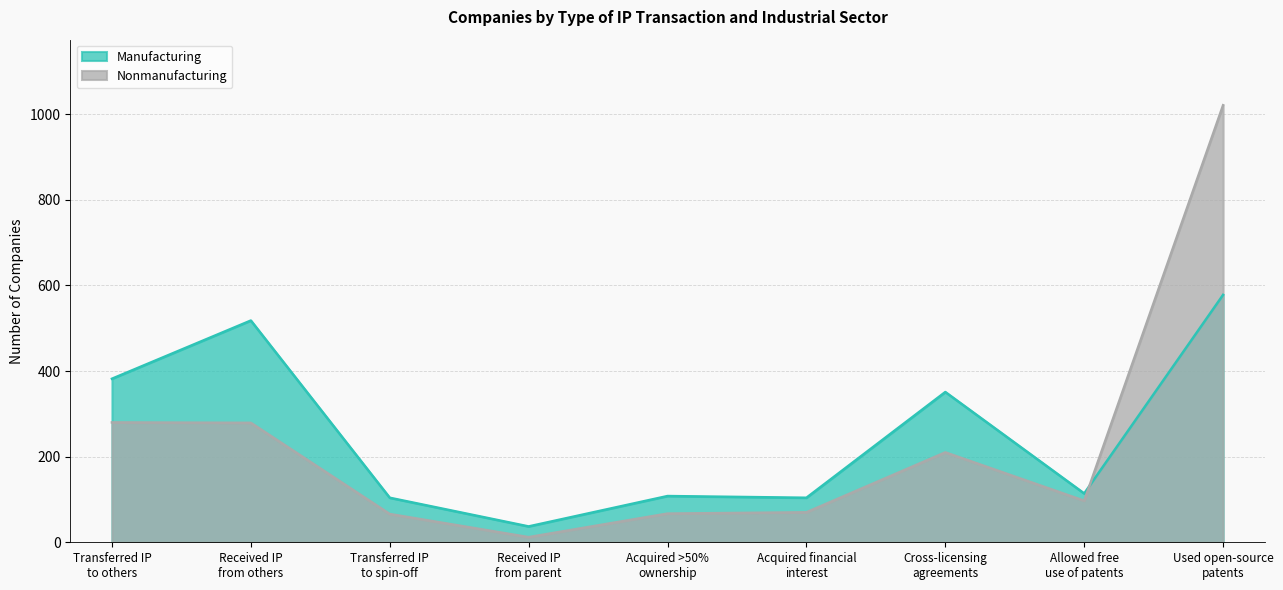

True or false: Nonmanufacturing and Manufacturing intersect in this chart.

True